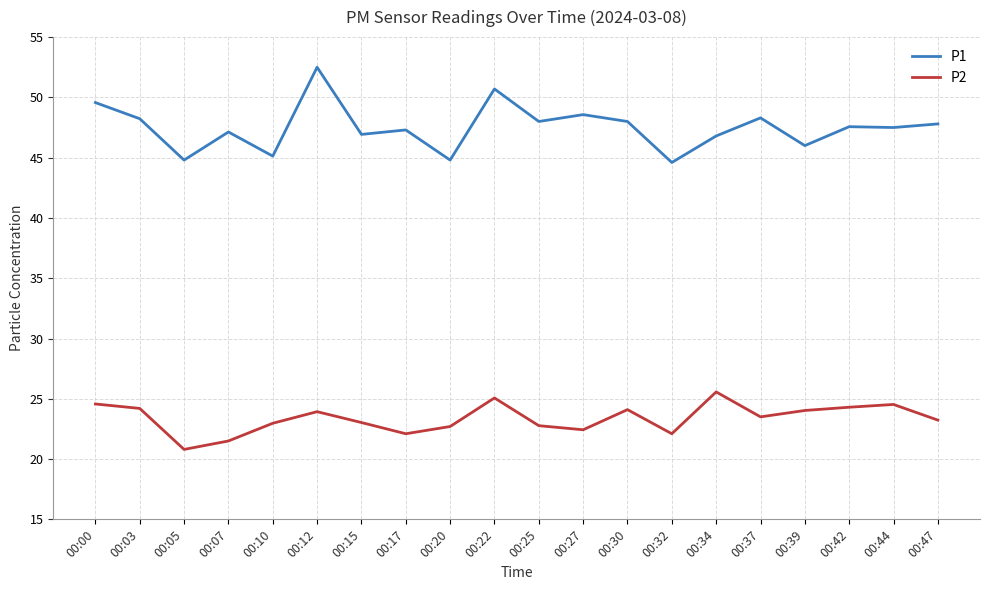

True or false: P1 and P2 intersect in this chart.

False